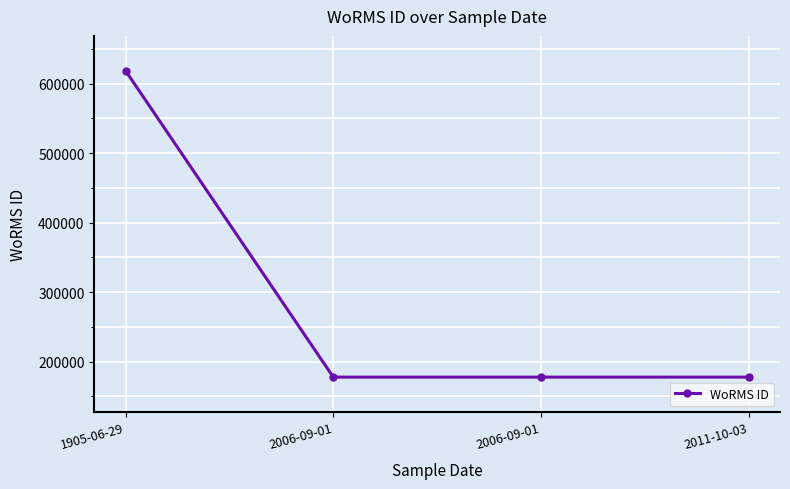

The chart shows a value of 86066 at 2006-09-01. True or false?

False